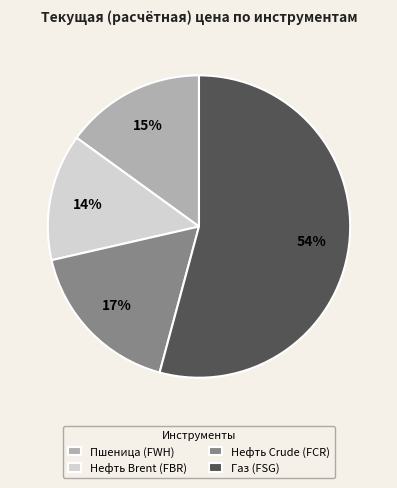

How many slices are in this pie chart?

4